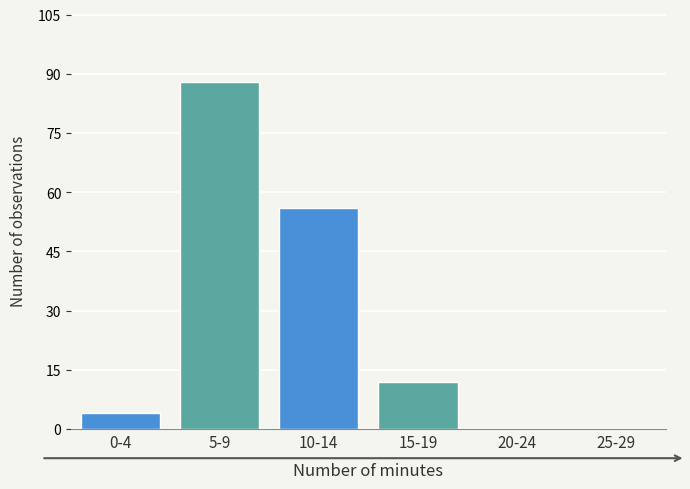

Reading left to right, what are all the values shown in this chart?

0-4=4	5-9=88	10-14=56	15-19=12	20-24=0	25-29=0